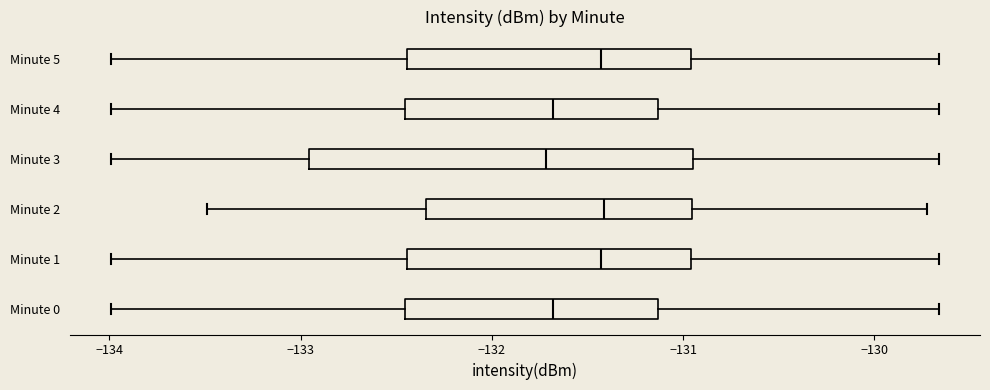

Where does the median line of the box for Minute 2 sit on the x-axis? The values are not printed on the chart, so give them approximately, as read against the axis.

-131.4